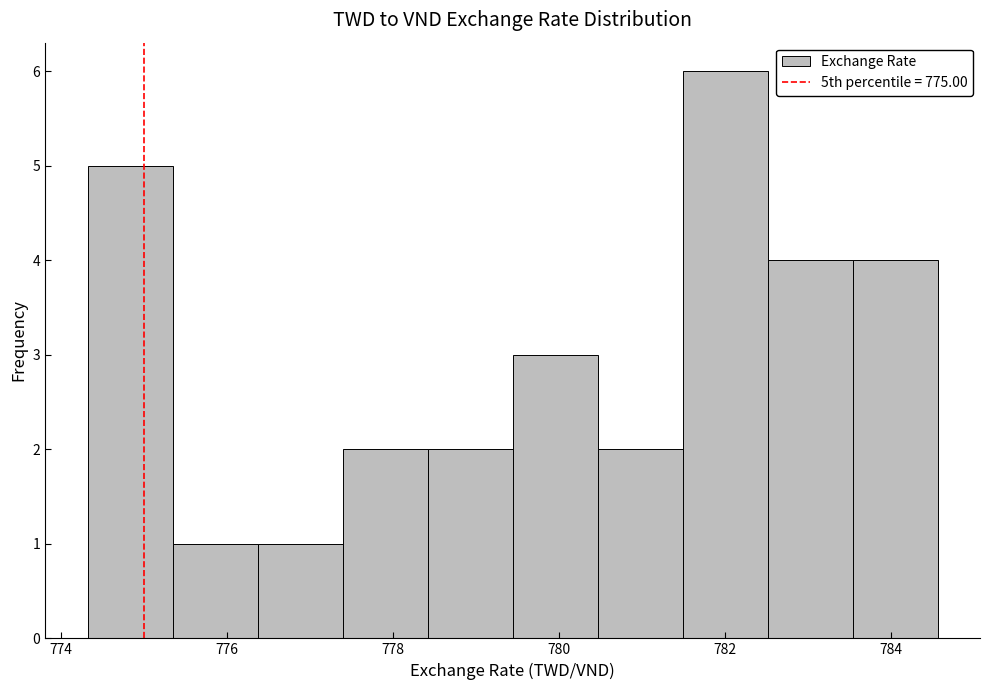

Which range on the x-axis has the tallest bar?

781.4 to 782.6